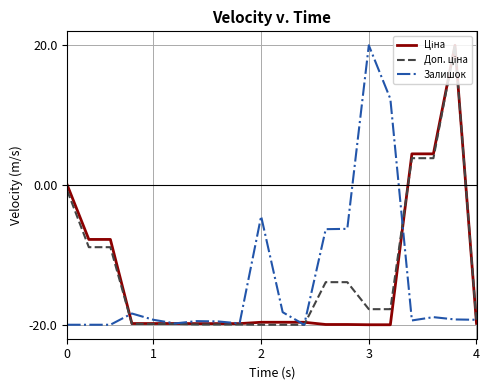

True or false: Залишок has more than 1 interior local peaks.

True